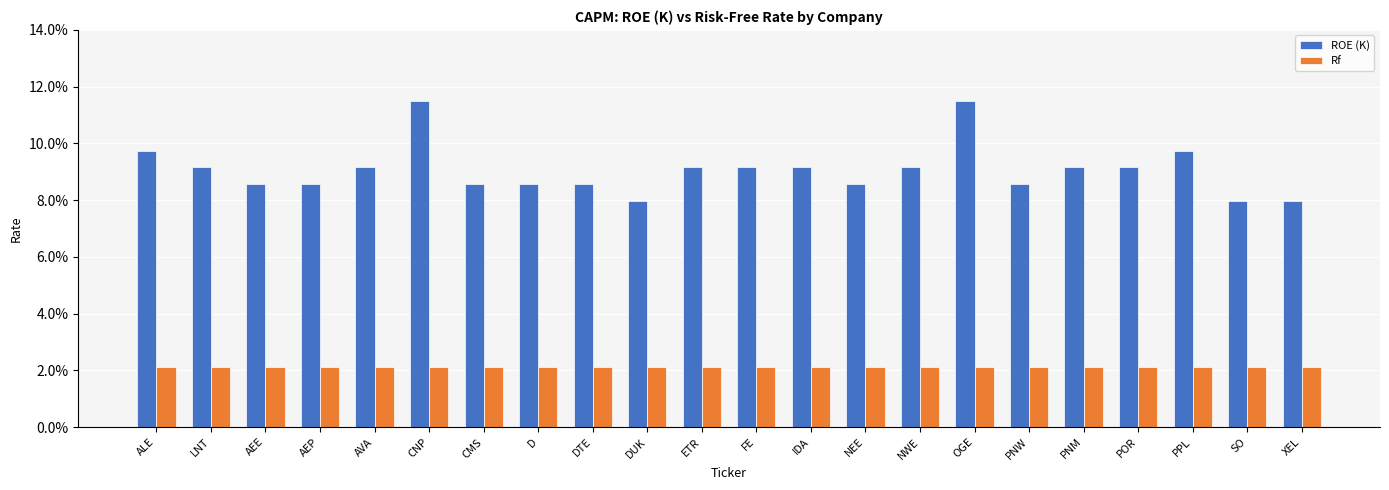

At NEE, list the series in order from largest to smallest.

ROE (K), Rf